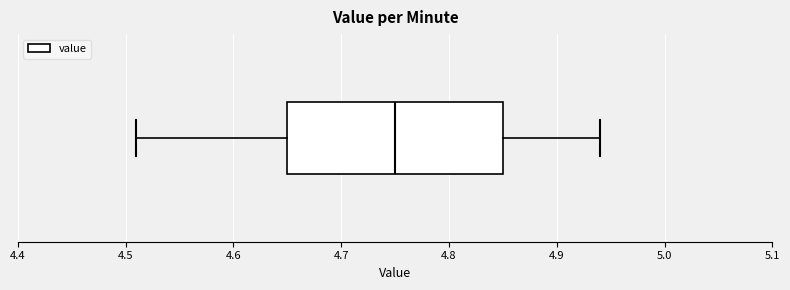

Read this box plot against the x-axis: the position of the median line, the range covered by the box, and the ends of both whiskers. The values are not printed on the chart, so give them approximately, as read against the axis.

median 4.75, box 4.65 to 4.85, whiskers 4.51 to 4.94